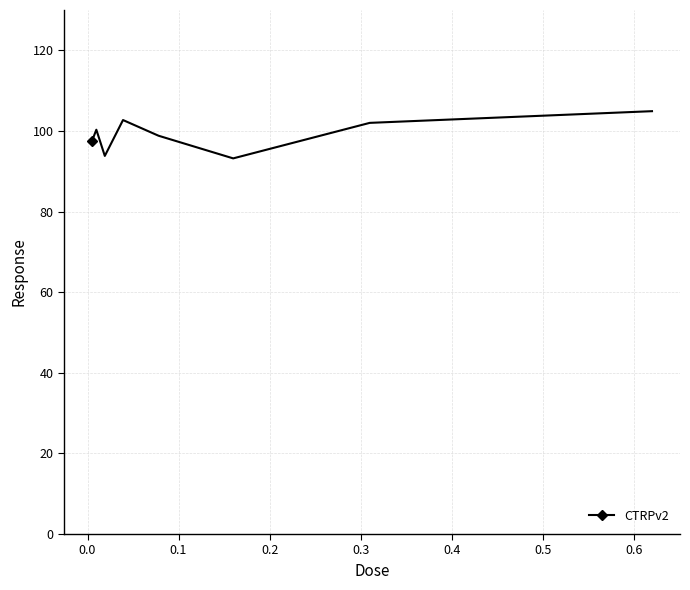

What is the sum of all values?

793.2